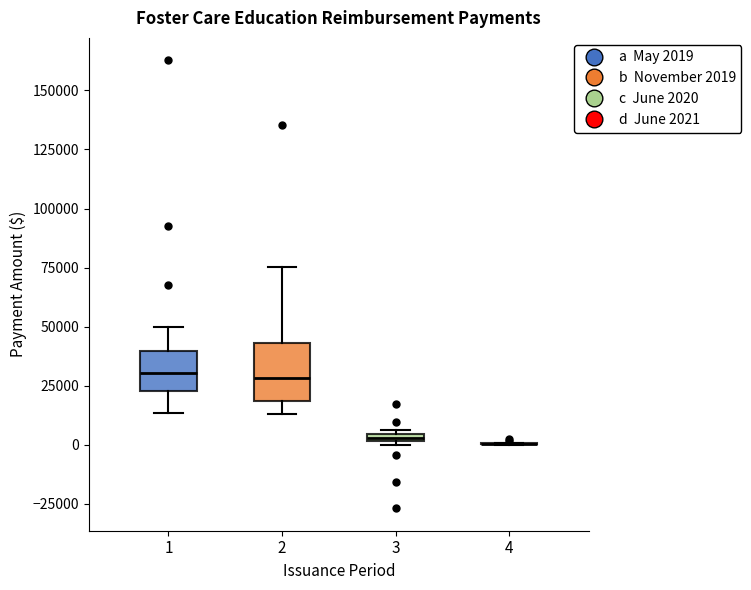

Comparing the boxes themselves (not the whiskers), which one is the tallest?

2